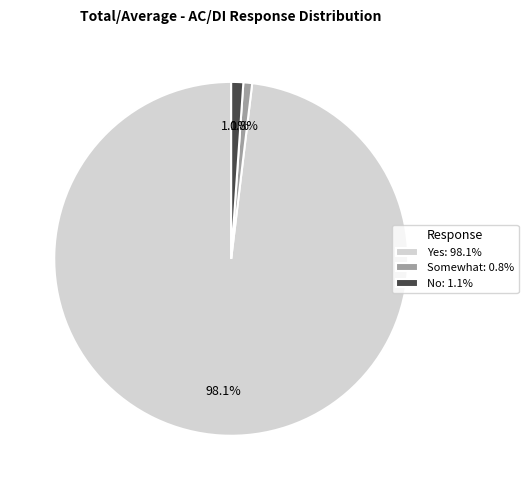

Between Yes: 98.1% and Somewhat: 0.8%, which is larger?

Yes: 98.1%